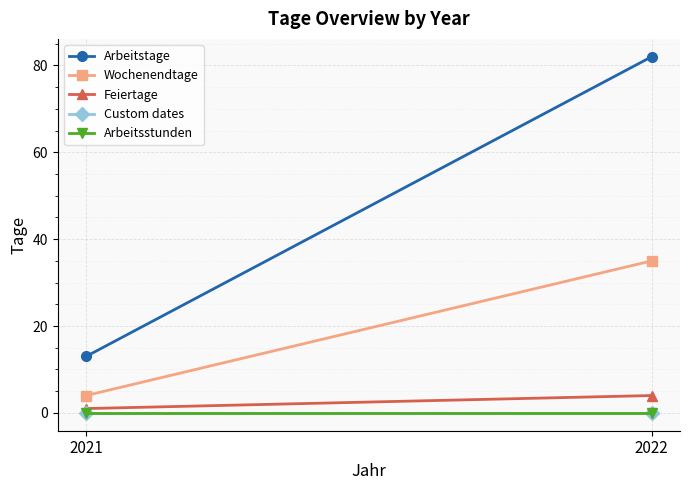

At which label is Arbeitstage closest to 47?

2021